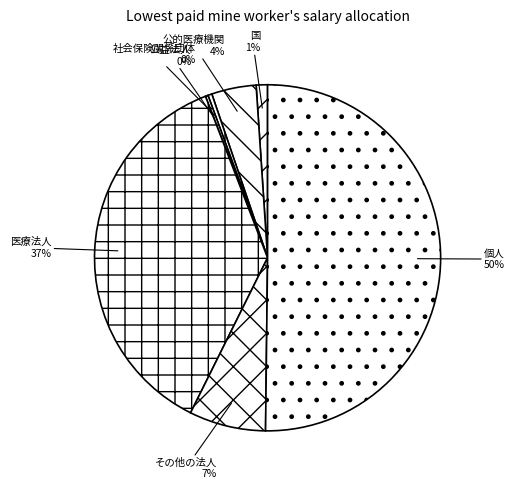

True or false: 医療法人 accounts for 37% of the total.

True